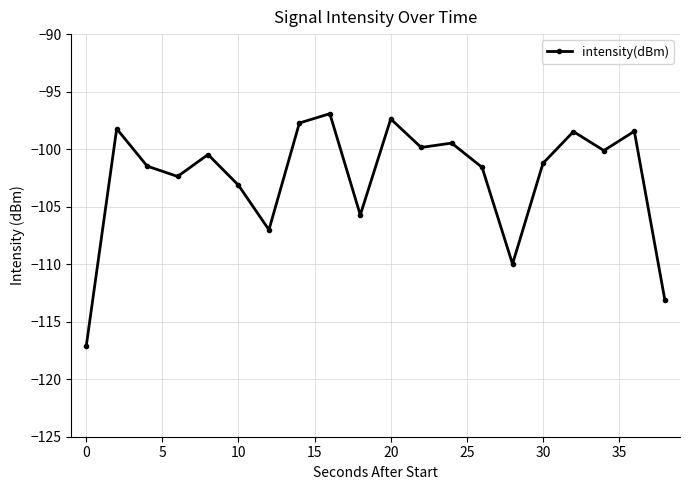

True or false: the data has more than 2 interior local peaks.

True